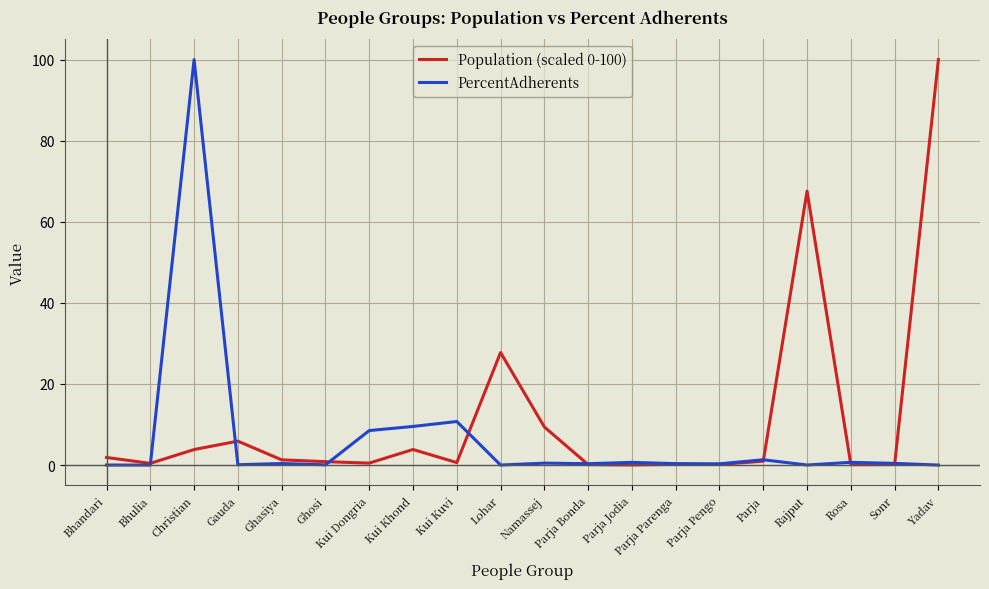

Is the value of Population (scaled 0-100) at Gauda greater than the value of PercentAdherents at Yadav?

Yes